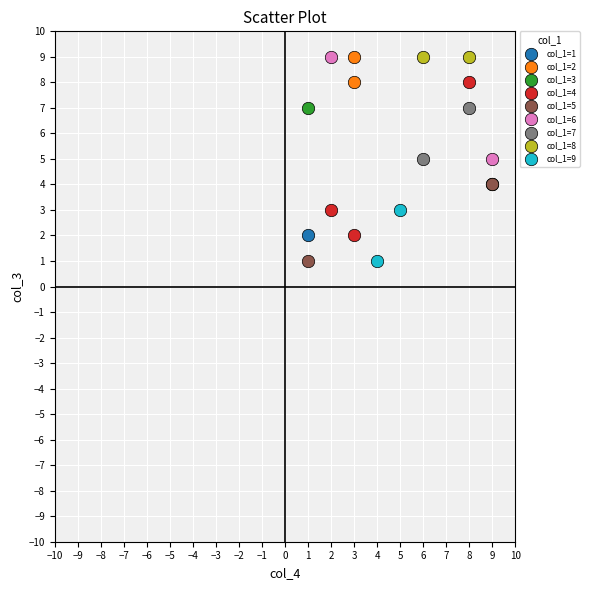

What are all the series names shown in the legend?

col_1=1, col_1=2, col_1=3, col_1=4, col_1=5, col_1=6, col_1=7, col_1=8, col_1=9